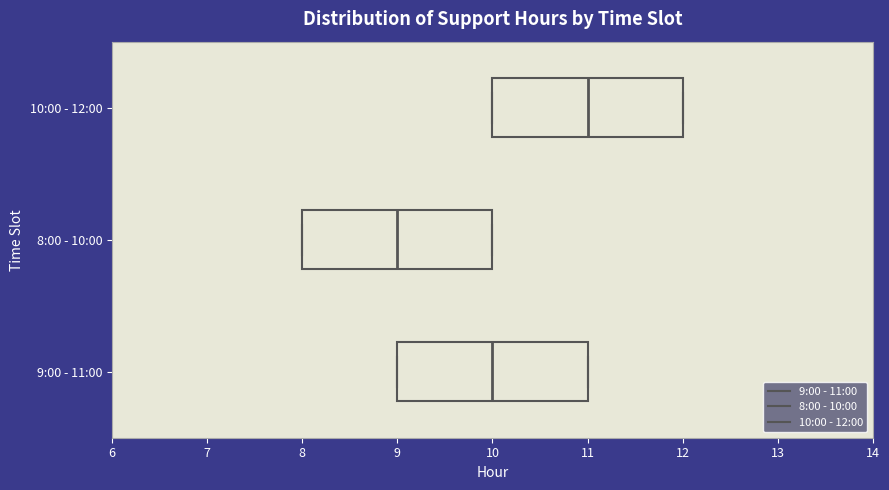

Reading bottom to top, transcribe this box plot: for each box, give where its median line is, the range the box spans, and where its two whiskers end, as read against the x-axis. The values are not printed on the chart, so give them approximately, as read against the axis.

9:00 - 11:00: median 10, box 9 to 11, whiskers 9 to 11
8:00 - 10:00: median 9, box 8 to 10, whiskers 8 to 10
10:00 - 12:00: median 11, box 10 to 12, whiskers 10 to 12